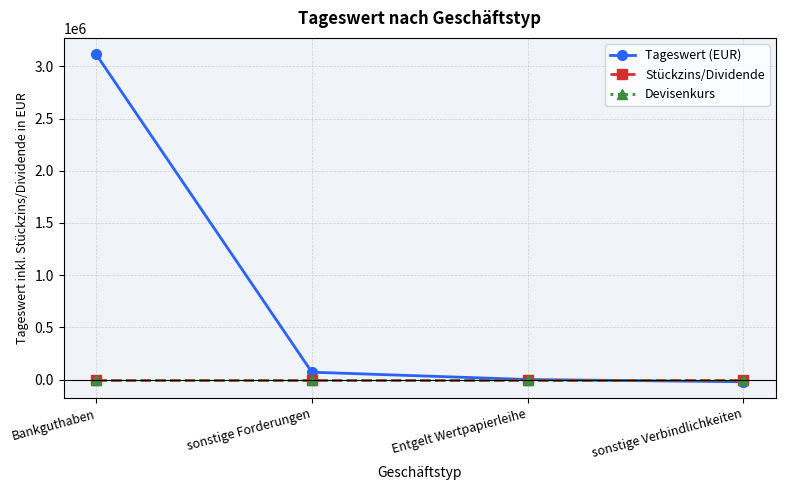

What is the label of the 3rd point from the left?

Entgelt Wertpapierleihe